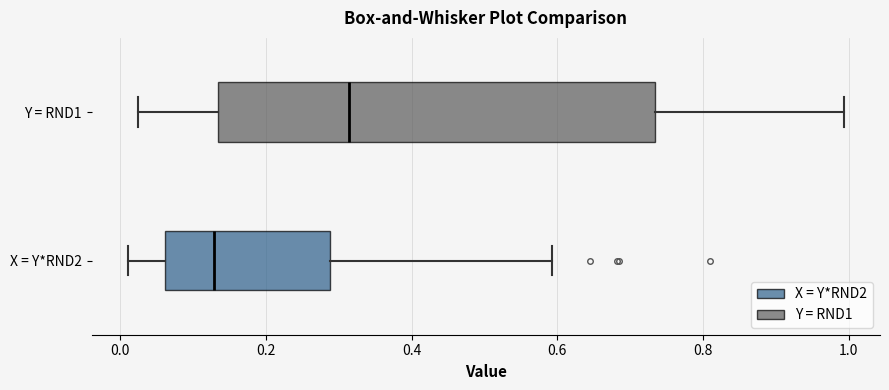

Where does the median line of the box for Y = RND1 sit on the x-axis? The values are not printed on the chart, so give them approximately, as read against the axis.

0.32